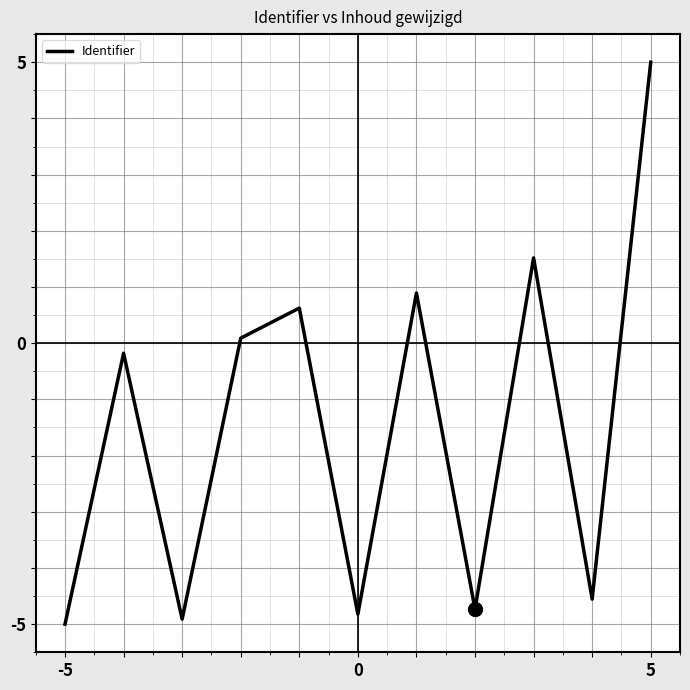

Reading left to right, extract all data points from this chart.

-5.0	-0.2	-4.9	0.1	0.6	-4.8	0.9	-4.7	1.5	-4.6	5.0